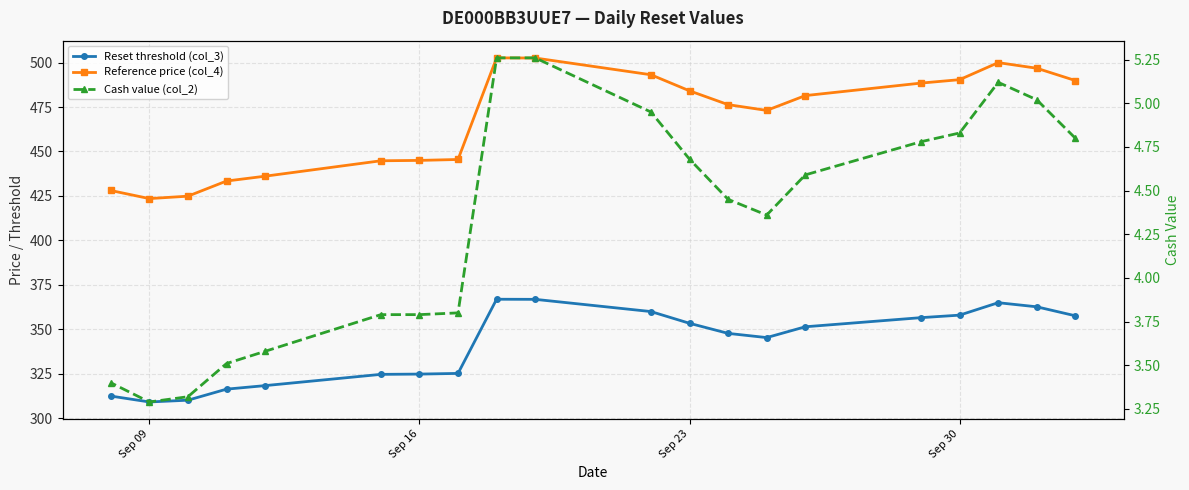

Is this an area chart (filled region under the line)?

No